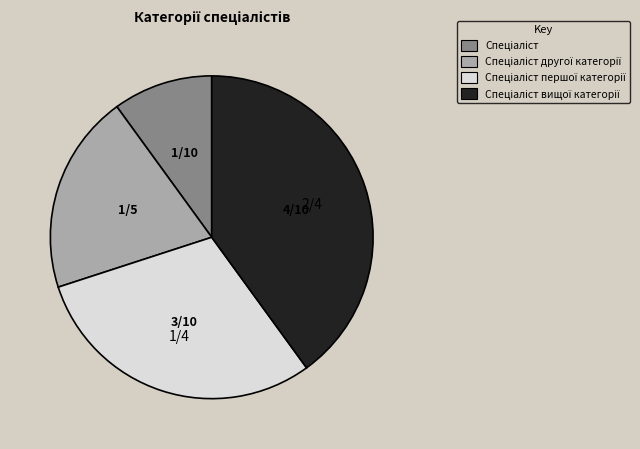

Does any single category account for the majority?

No